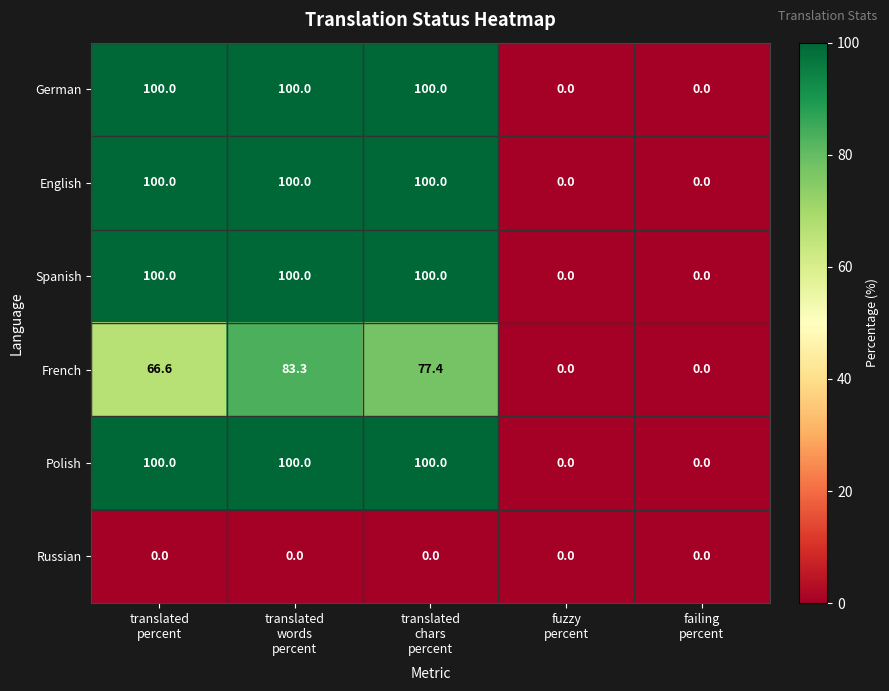

What is the highest value of the German series?

100.0